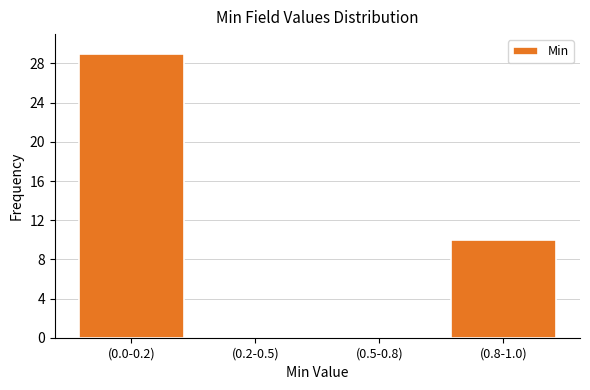

Reading right to left, list all the values displayed in this chart.

(0.8-1.0)=10	(0.5-0.8)=0	(0.2-0.5)=0	(0.0-0.2)=29